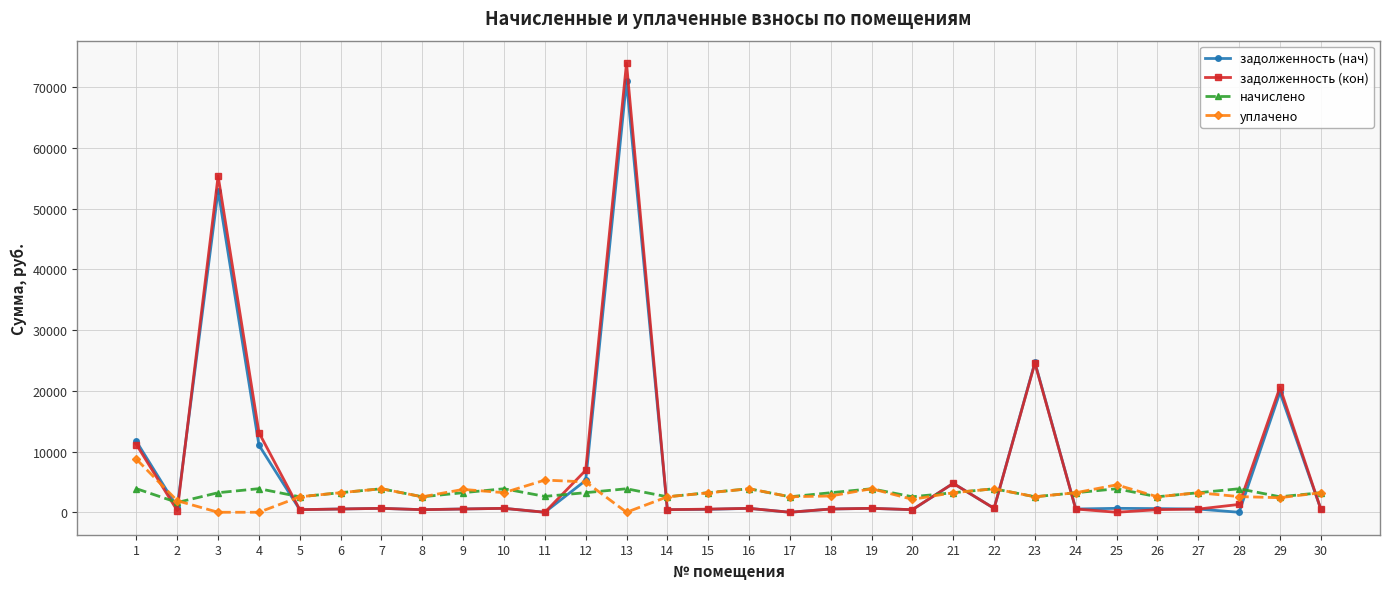

What is the maximum value for задолженность (кон)?

73963.6